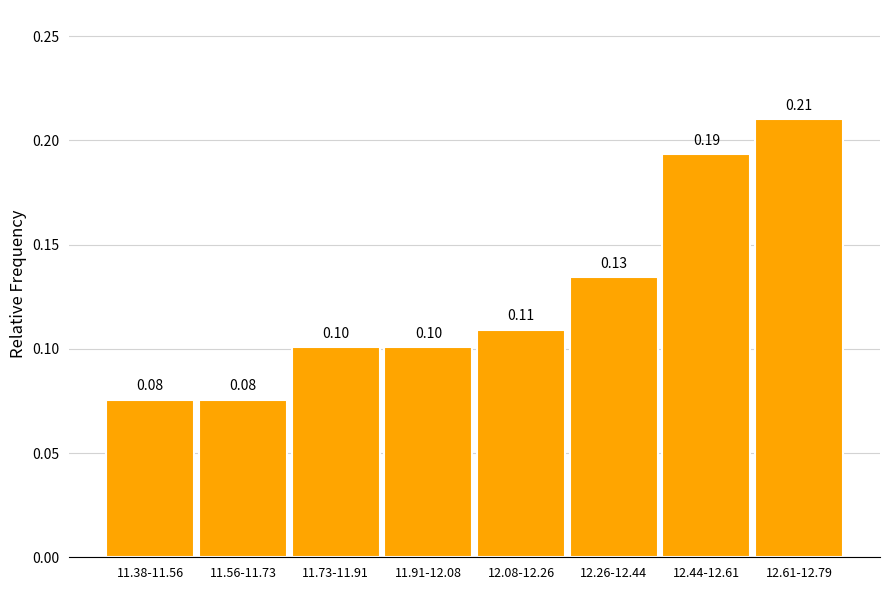

What is the change in value from 12.26-12.44 to 12.44-12.61?

+0.1